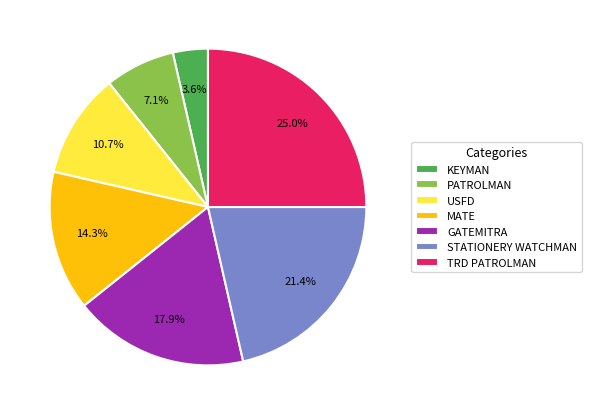

Which has a higher value, USFD or MATE?

MATE